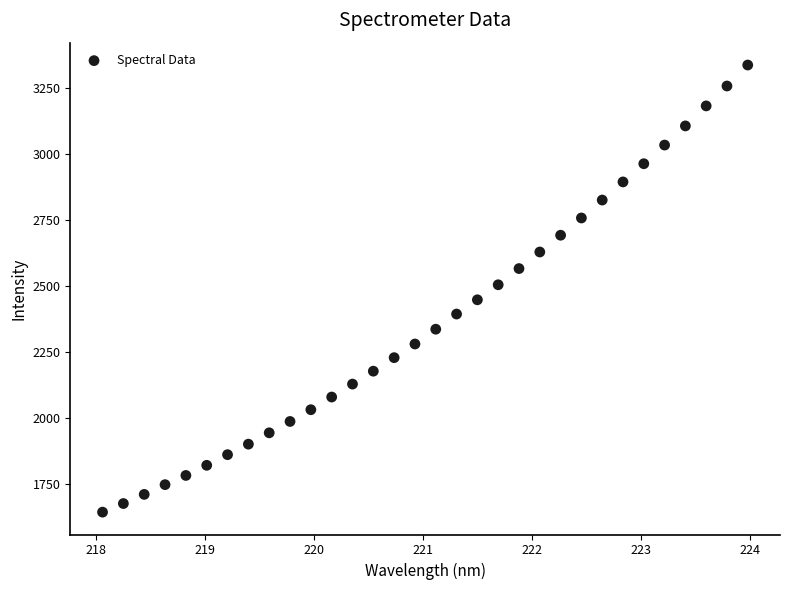

What is the range of Y values (max minus min)?

1691.4